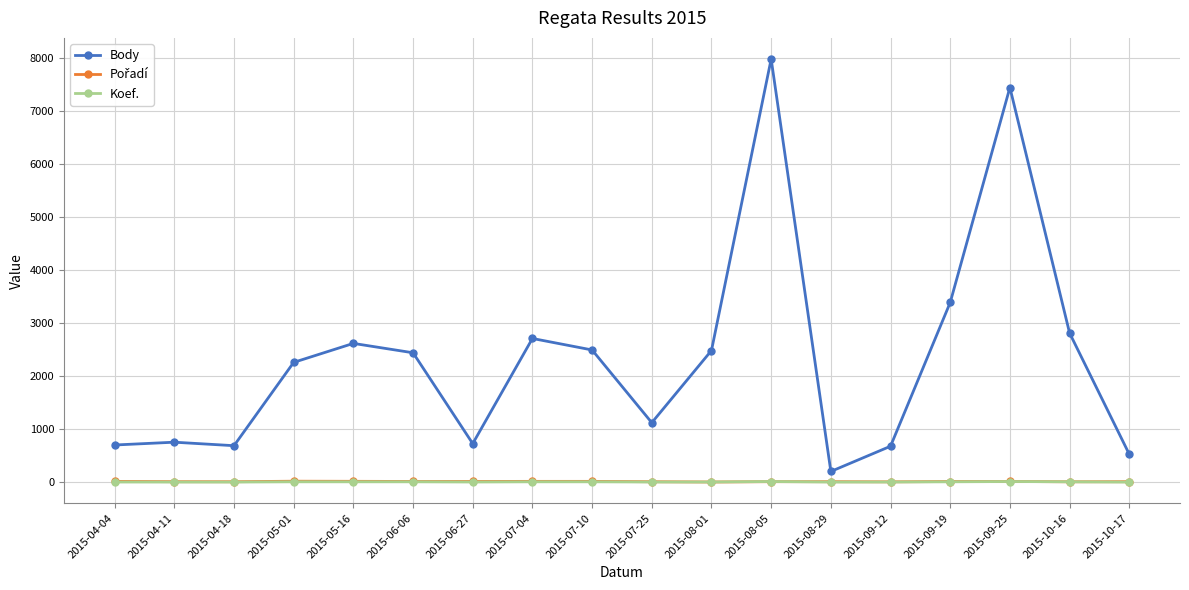

What value does the Body series have at 2015-05-16, to the nearest 50?

2600